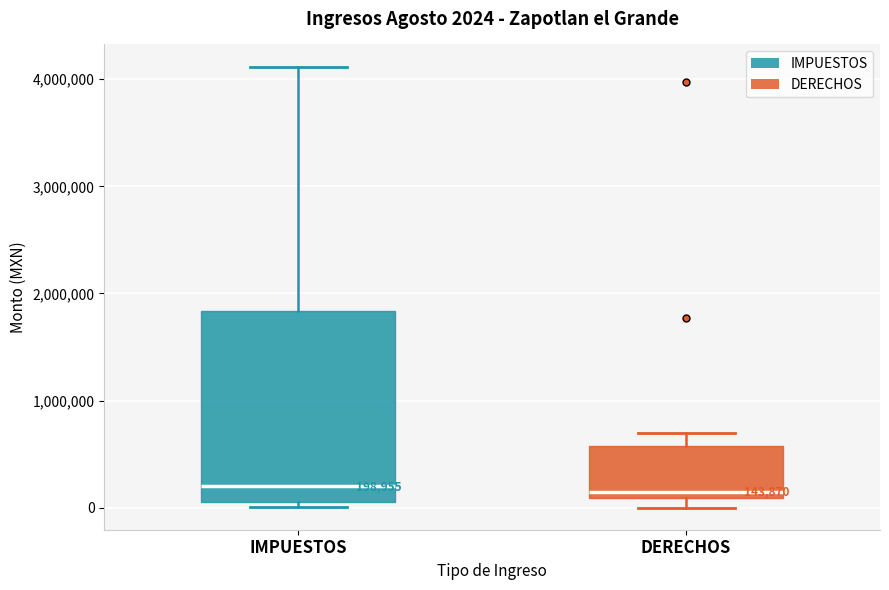

Comparing the boxes themselves (not the whiskers), which one is the tallest?

IMPUESTOS